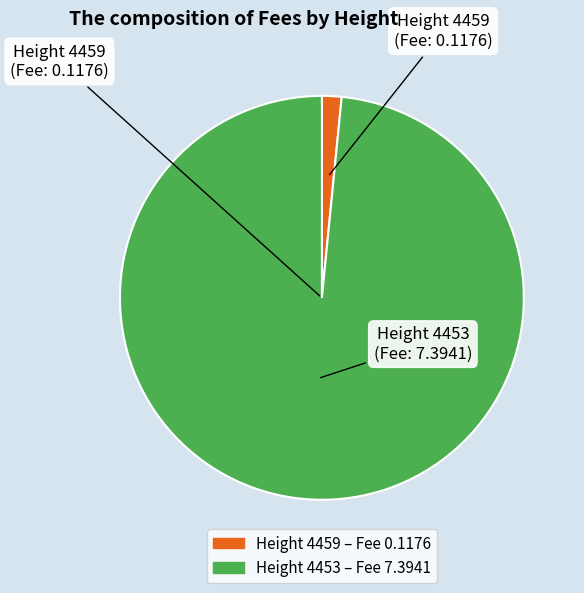

Is there any slice that represents more than half of the pie?

Yes